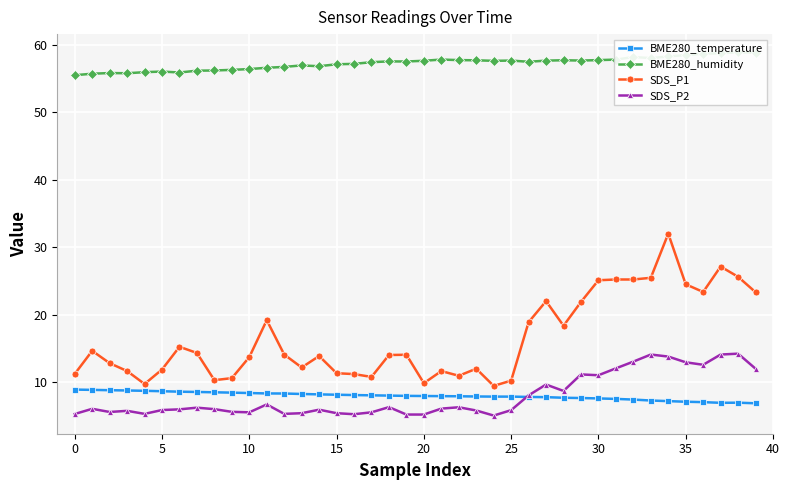

What is the minimum value shown in the chart?

5.0